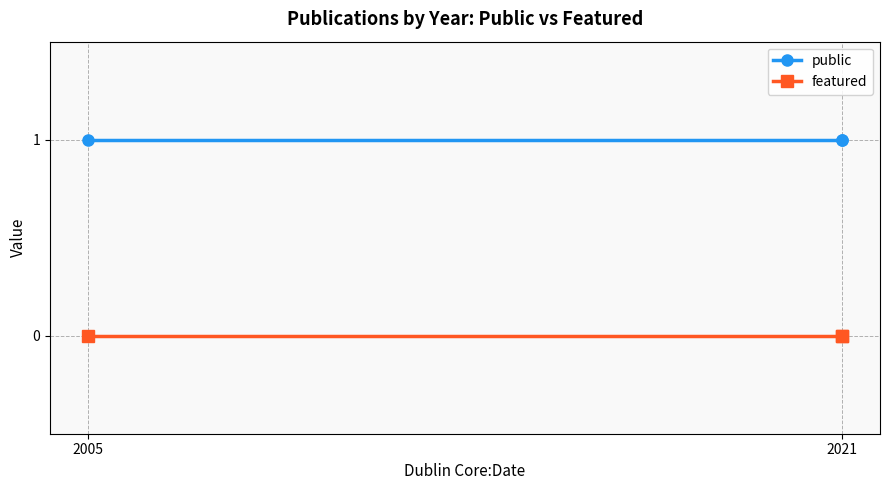

Which category has the highest value in the featured series?

2005